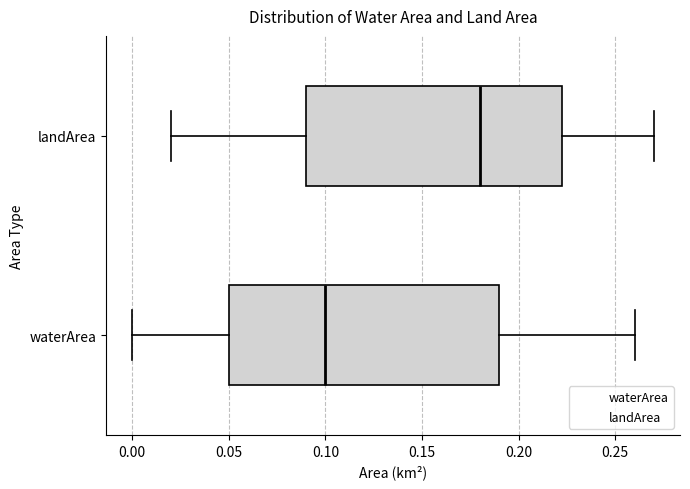

Where is the right edge of the box for waterArea on the x-axis? The values are not printed on the chart, so give them approximately, as read against the axis.

0.190